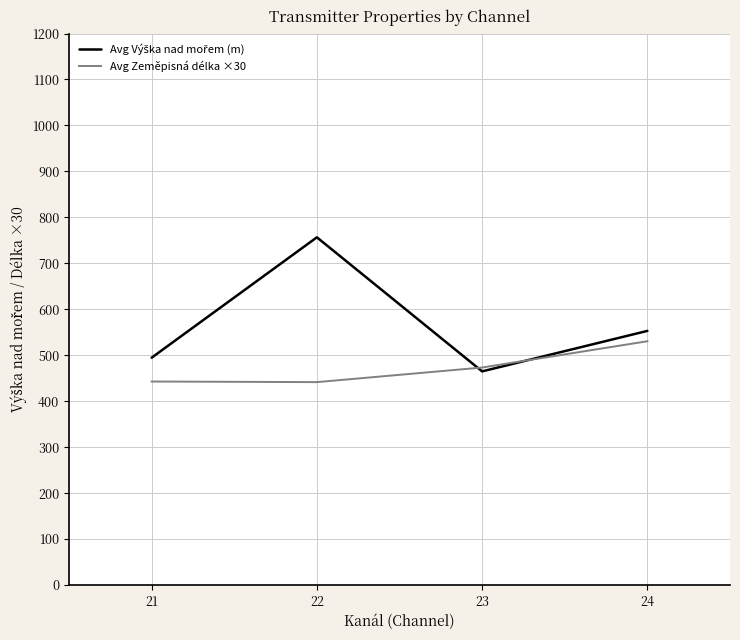

What is the greatest value displayed?

756.6